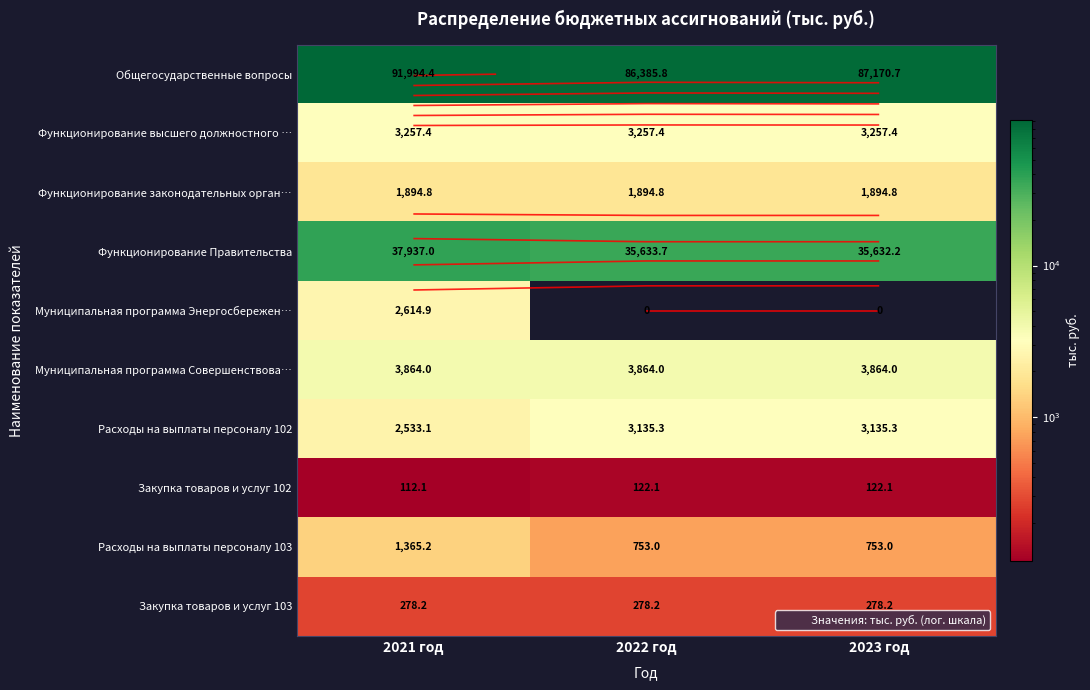

Is the value of Расходы на выплаты персоналу 102 at 2021 год greater than the value of Закупка товаров и услуг 102 at 2023 год?

Yes